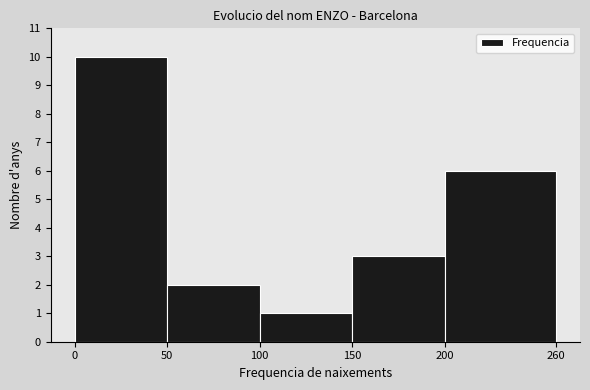

Reading left to right, list every bar in this chart as the range it spans on the x-axis followed by its height. The values are not printed on the chart, so give them approximately, as read against the axis.

0 to 50: 10
50 to 100: 2
100 to 150: 1
150 to 200: 3
200 to 260: 6